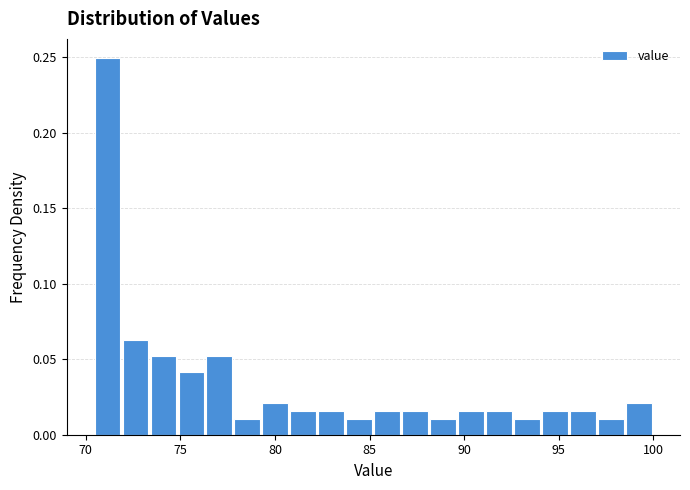

Read against the x-axis, roughly where is the centre of the tallest bar?

71.0